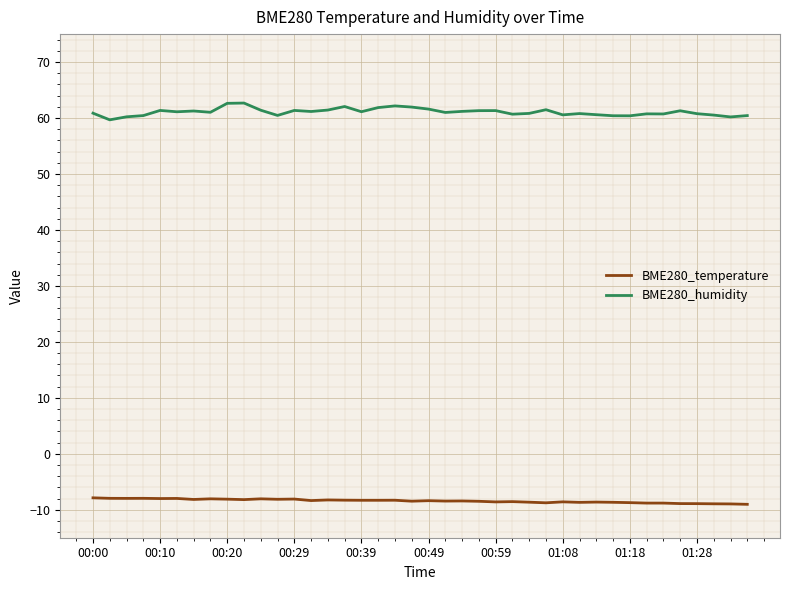

List the series in order of their peak value, lowest first.

BME280_temperature, BME280_humidity